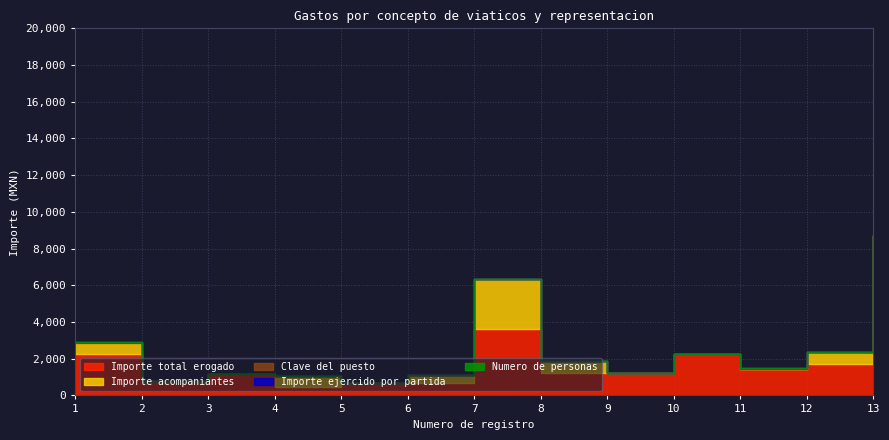

At which category does Clave del puesto reach its first local valley?

9